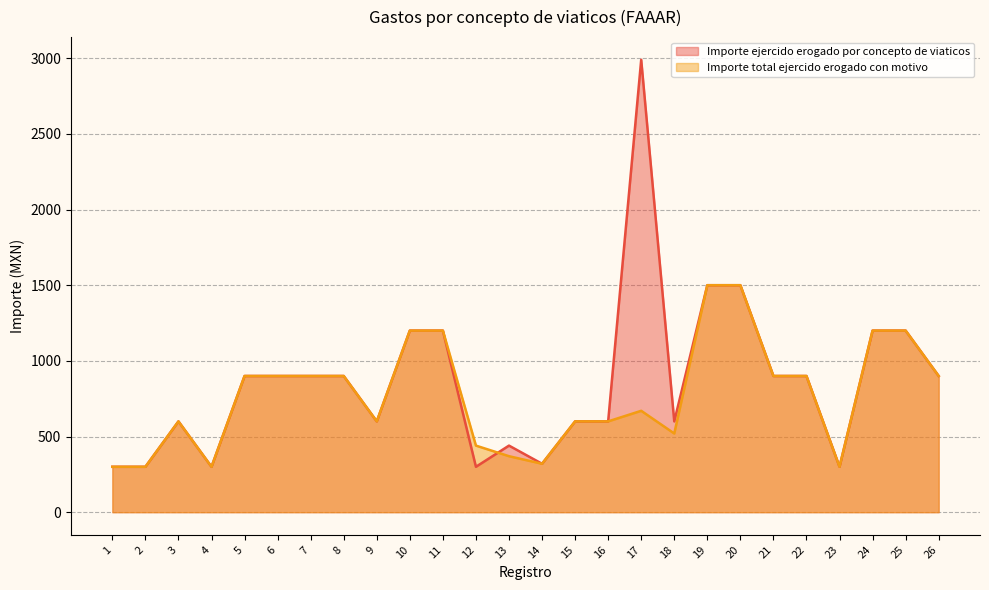

At which category does the chart reach its minimum across all series?

1